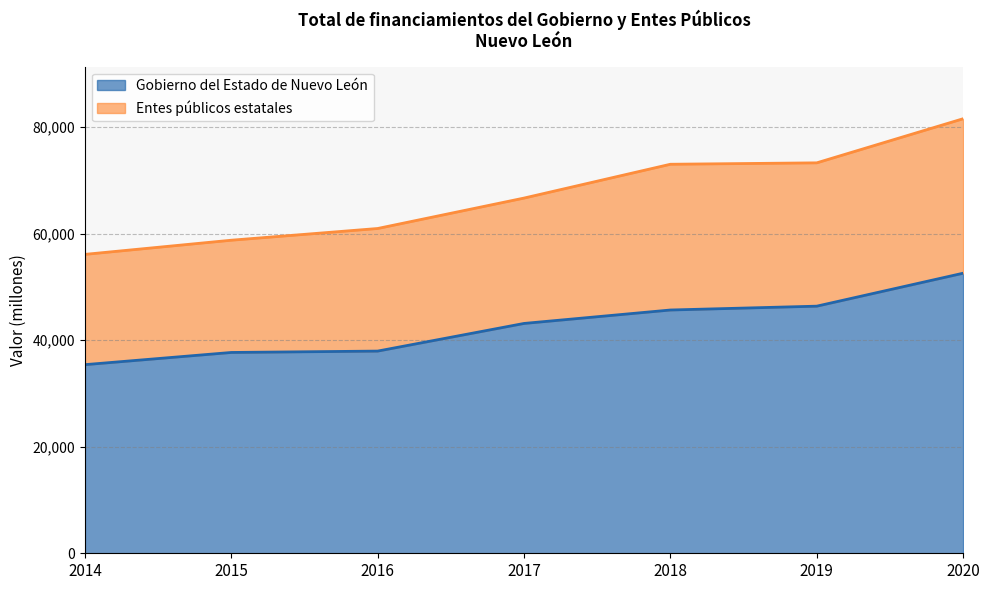

True or false: Entes públicos estatales and Gobierno del Estado de Nuevo León cross at least once.

False